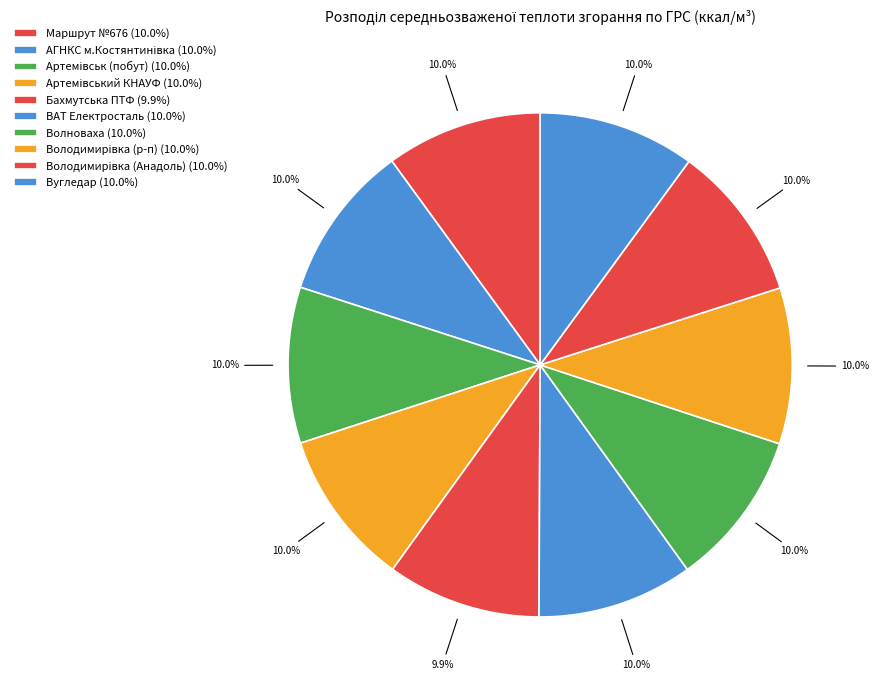

What is the ratio of the value at Володимирівка (р-п) to the value at ВАТ Електросталь?

1.0